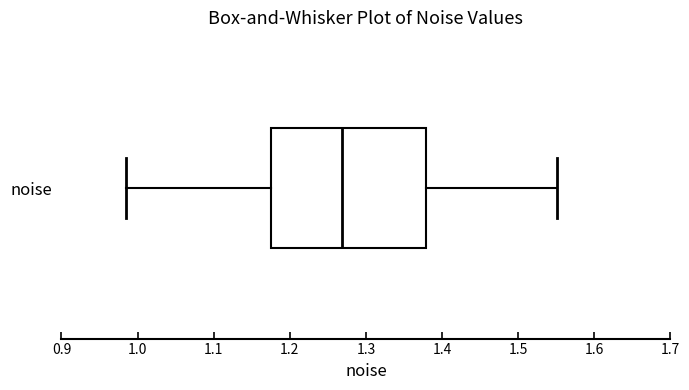

Read this box plot against the x-axis: the position of the median line, the range covered by the box, and the ends of both whiskers. The values are not printed on the chart, so give them approximately, as read against the axis.

median 1.27, box 1.17 to 1.38, whiskers 0.98 to 1.55